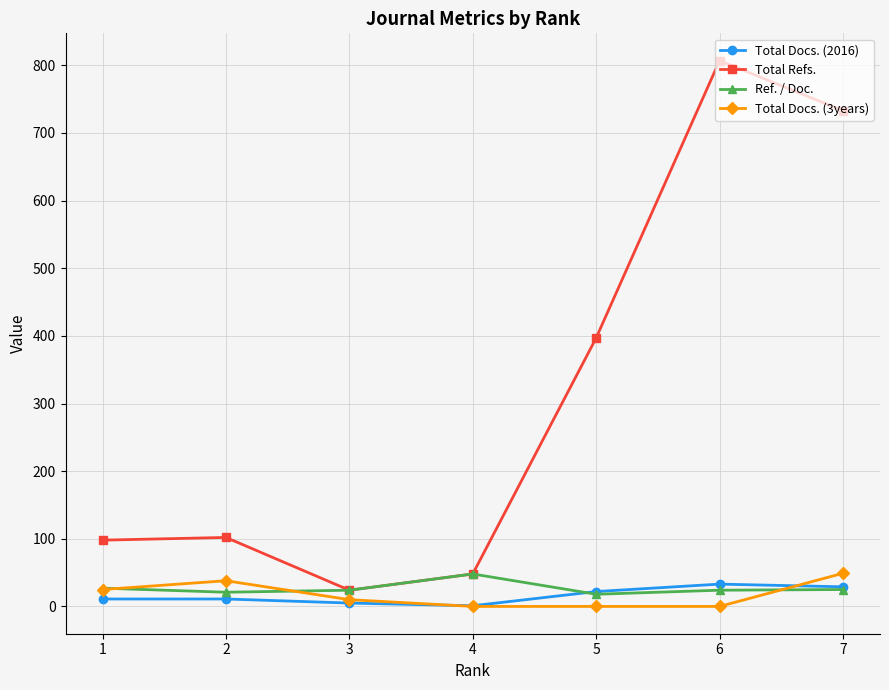

What is the maximum value for Total Refs.?

807